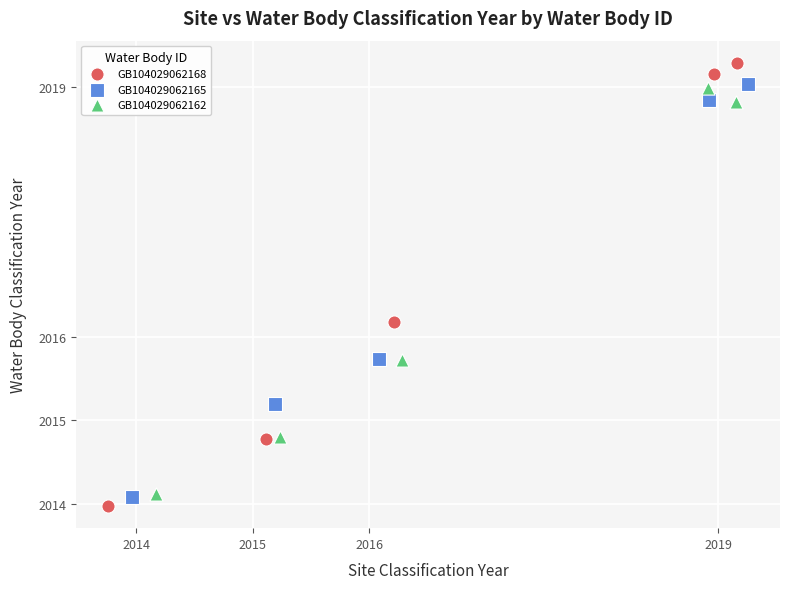

Which series contains the highest Y value?

GB104029062168